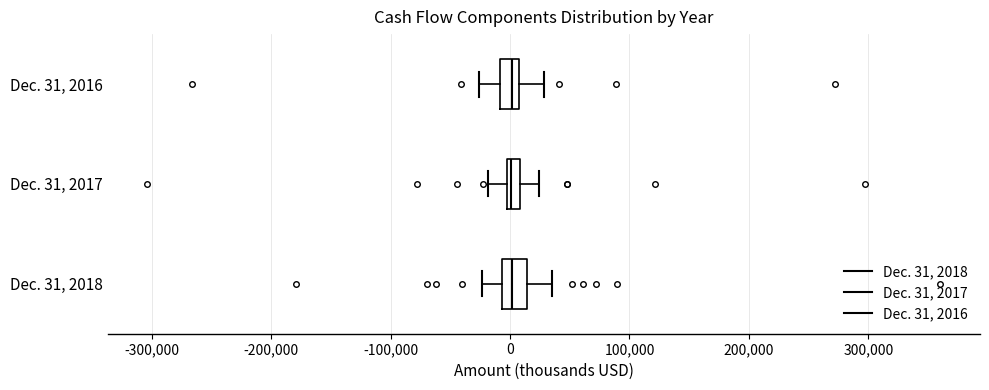

Where is the right edge of the box for Dec. 31, 2016 on the x-axis? The values are not printed on the chart, so give them approximately, as read against the axis.

10000